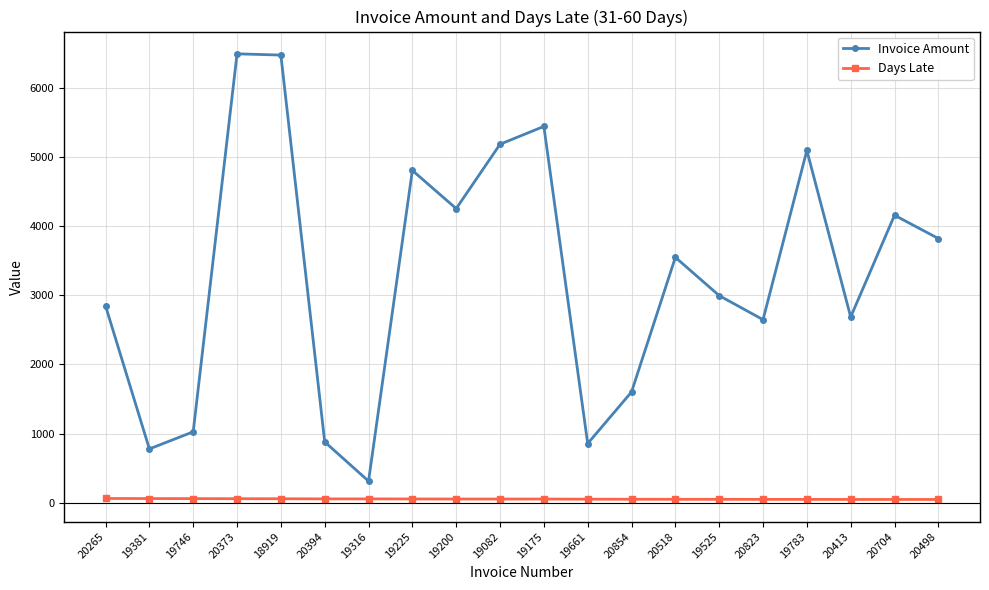

The Days Late series shows 53 at 19225. True or false?

True